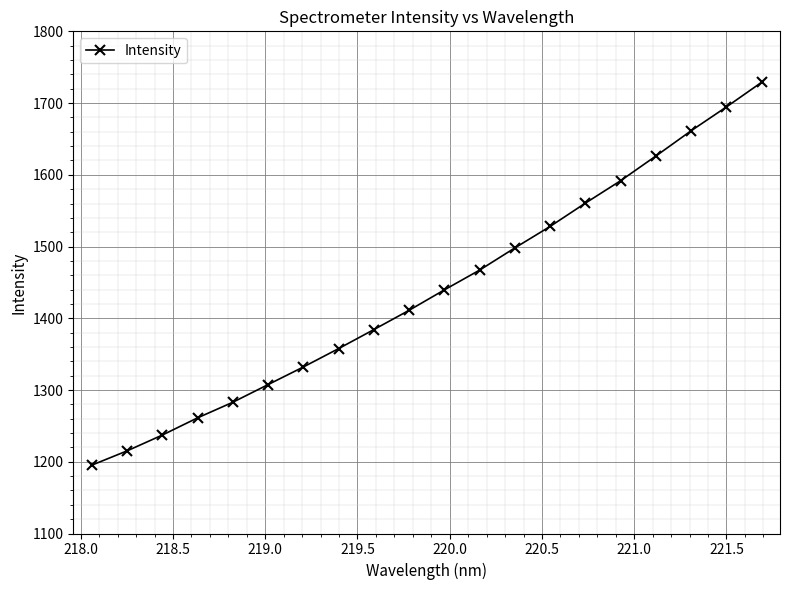

What is the minimum value shown in the chart?

1195.2